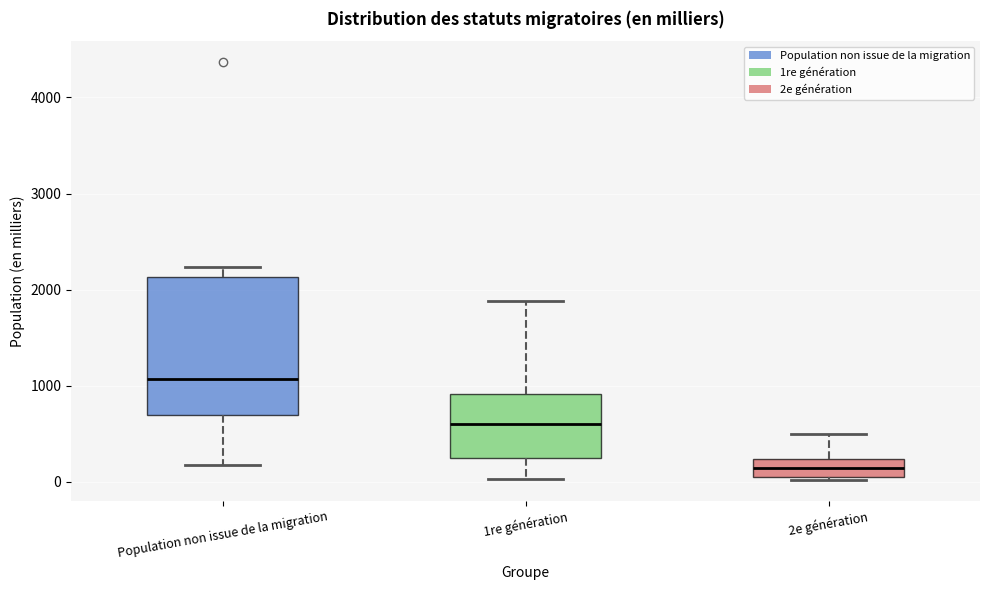

Reading left to right, transcribe this box plot: for each box, give where its median line is, the range the box spans, and where its two whiskers end, as read against the y-axis. The values are not printed on the chart, so give them approximately, as read against the axis.

Population non issue de la migration: median 1100, box 700 to 2100, whiskers 200 to 2200
1re génération: median 600, box 200 to 900, whiskers 0 to 1900
2e génération: median 100 (inside the box), box 100 to 200, whiskers 0 to 500